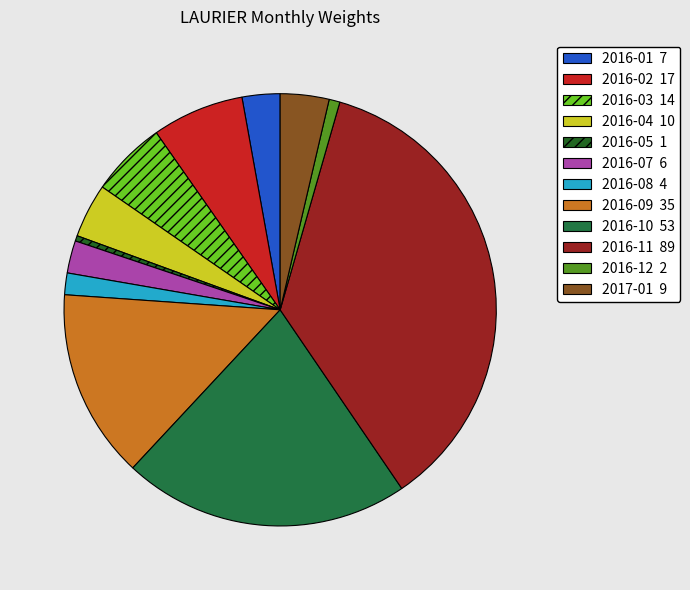

The 2016-10 slice represents 7% of the pie. True or false?

False